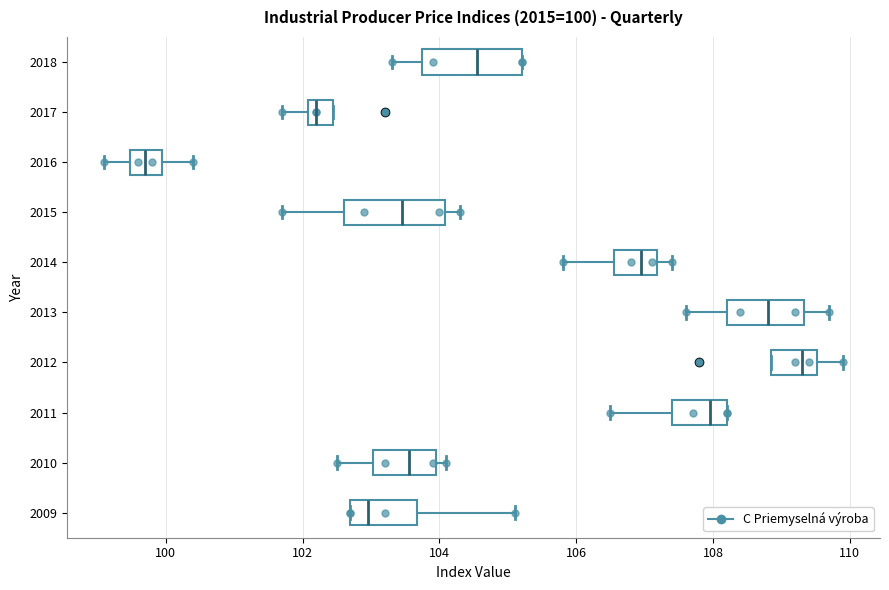

Which box has the furthest to the right median line?

2012